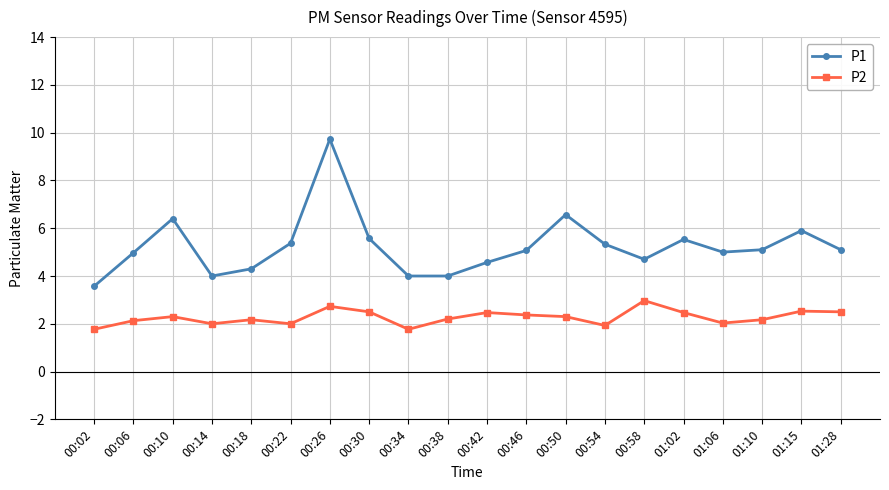

What is the label of the 2nd point from the left?

00:06